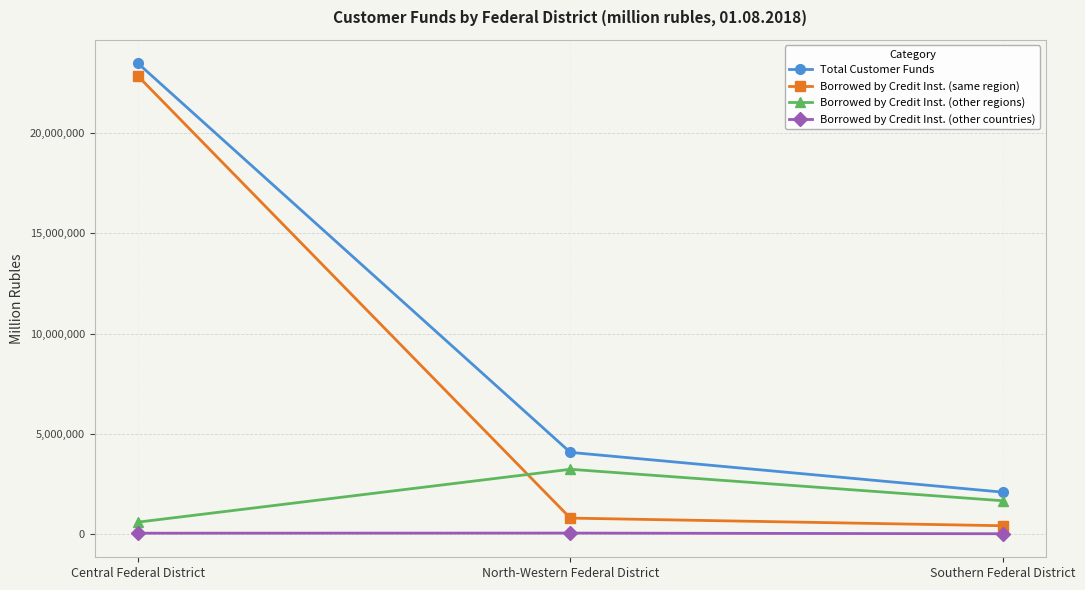

What is the sum of all Borrowed by Credit Inst. (other countries) values?

105339